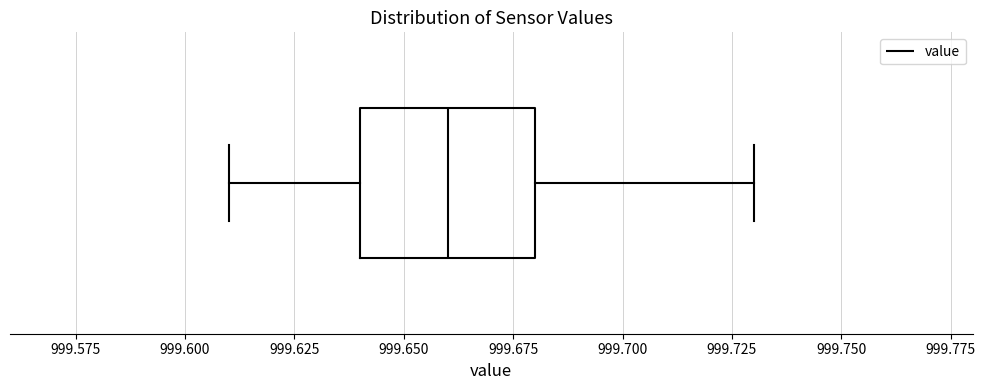

Where does the median line of the box sit on the x-axis? The values are not printed on the chart, so give them approximately, as read against the axis.

999.66